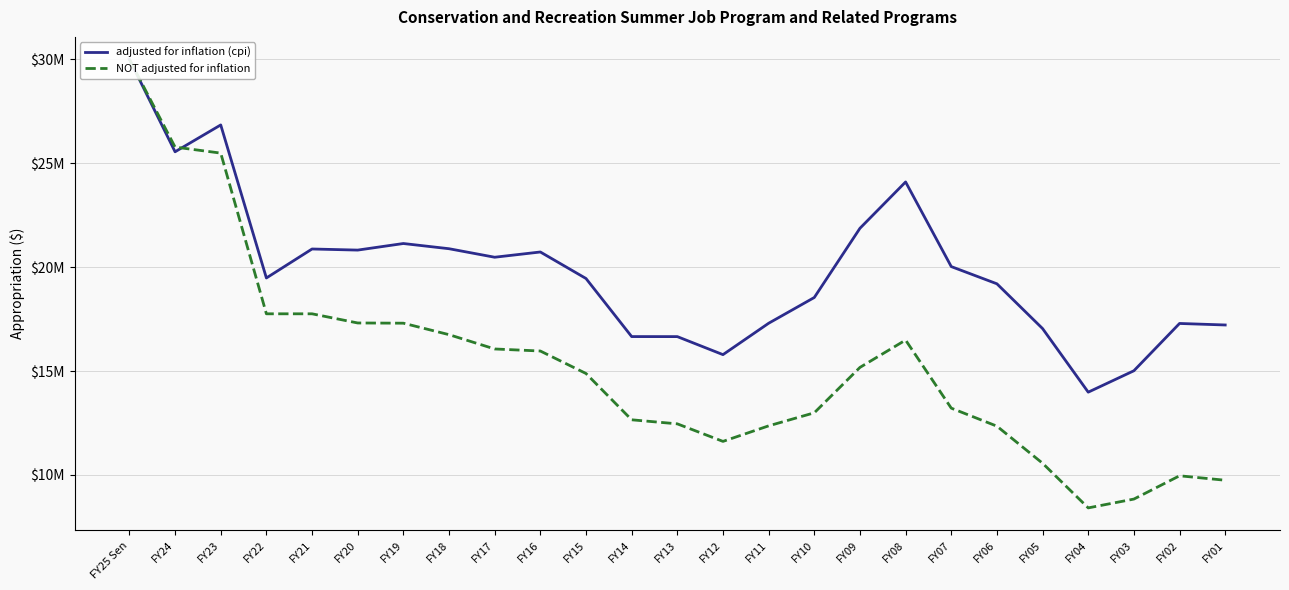

The value of adjusted for inflation (cpi) at FY03 is 15.0. True or false?

True